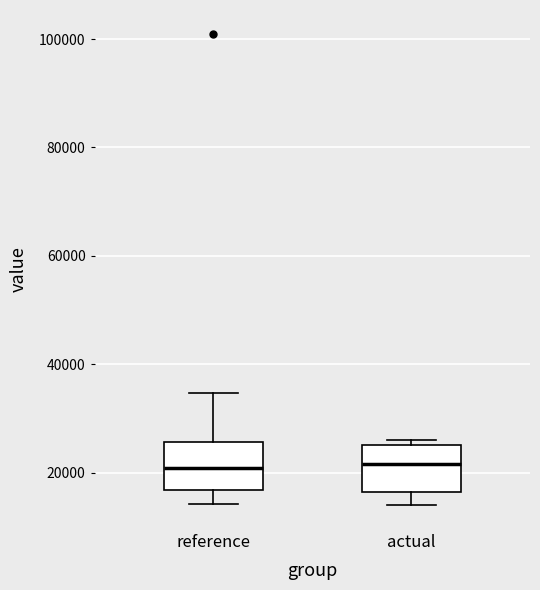

Reading left to right, read every box against the y-axis: the position of its median line, the range the box covers, and the ends of its whiskers. The values are not printed on the chart, so give them approximately, as read against the axis.

reference: median 20000, box 16000 to 26000, whiskers 14000 to 34000
actual: median 22000, box 16000 to 26000, whiskers 14000 to 26000 (just above the box's upper edge)